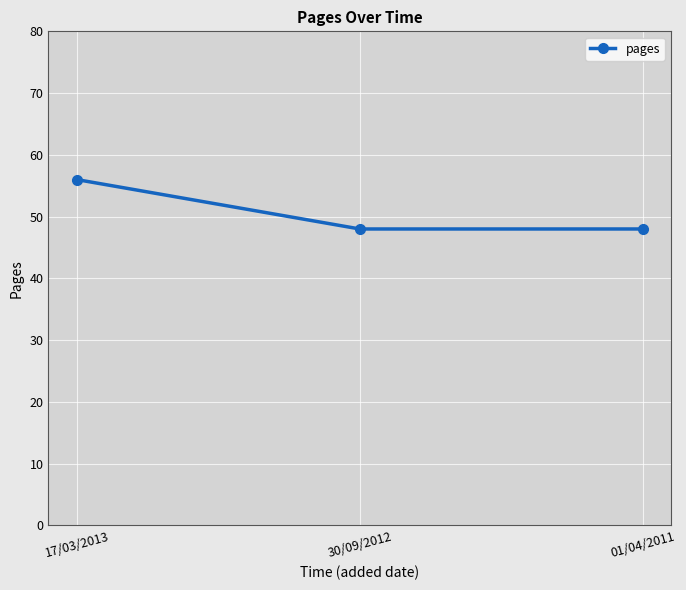

Does the chart display data point markers on the line(s)?

Yes